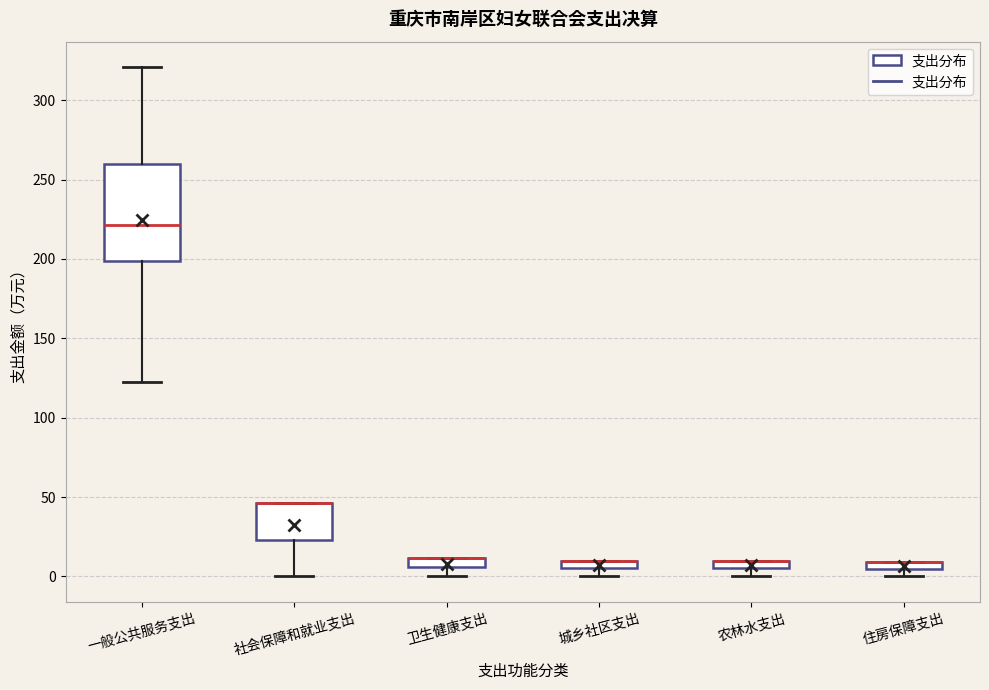

Where is the lower edge of the box for 卫生健康支出 on the y-axis? The values are not printed on the chart, so give them approximately, as read against the axis.

5